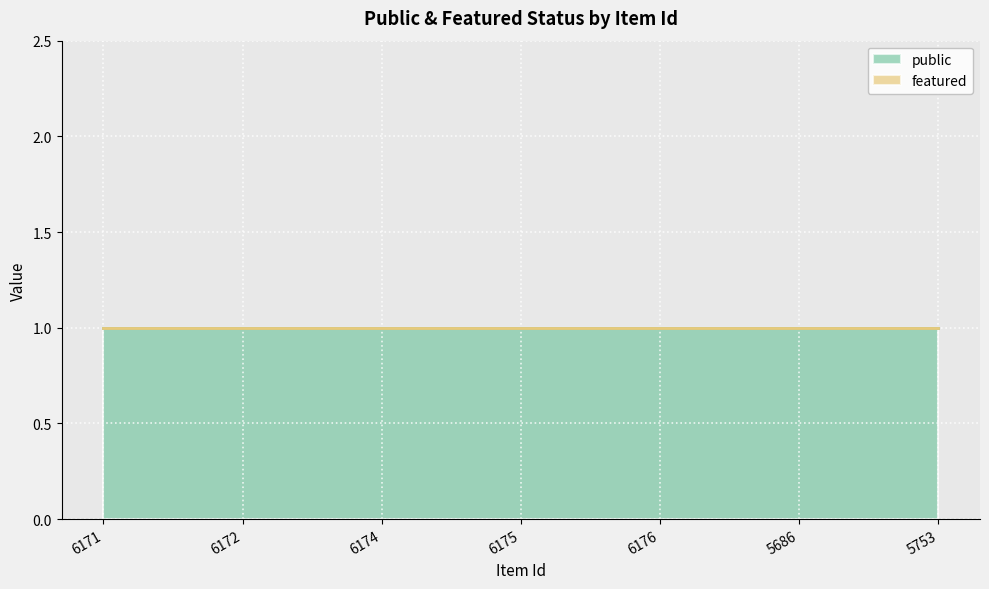

List the labels in order of public value, smallest first.

6171, 6172, 6174, 6175, 6176, 5686, 5753